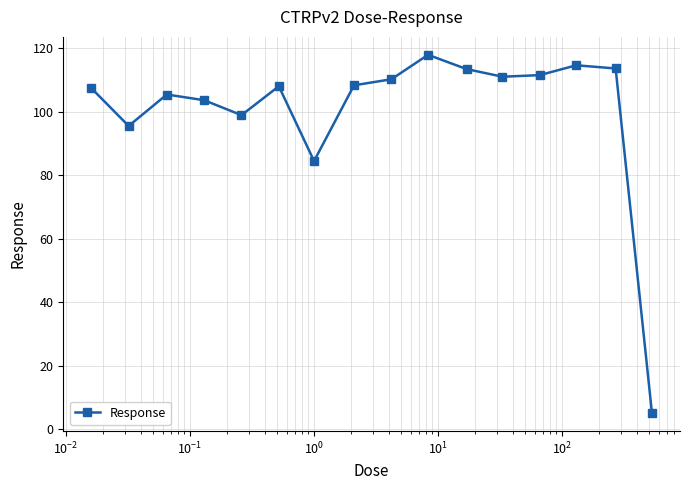

What is the value of the 2nd point from the left?

95.5